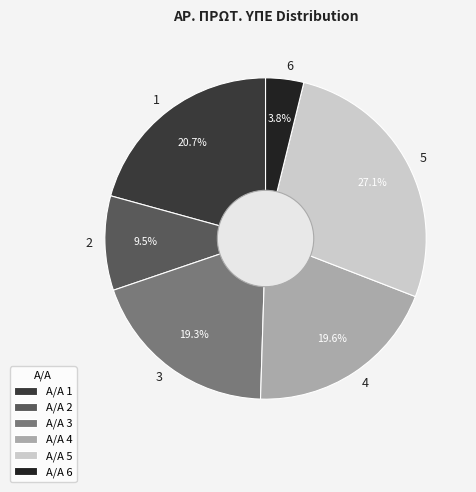

What percentage is the 6 slice, to the nearest percent?

4%